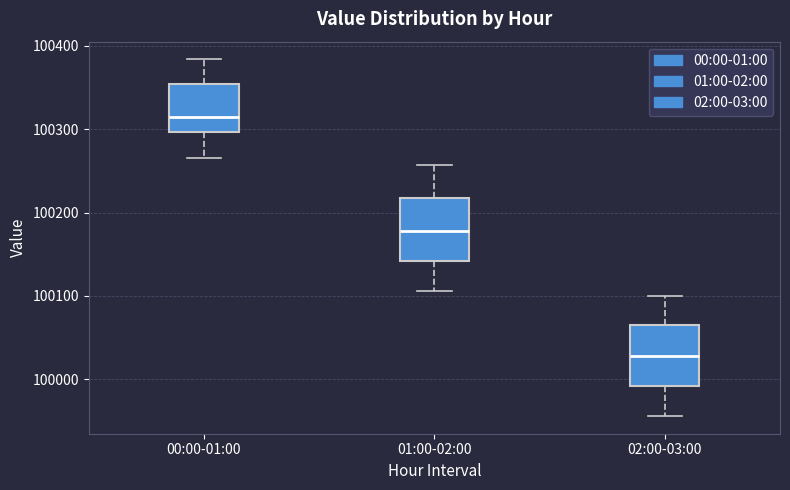

Which box has the lowest median line?

02:00-03:00